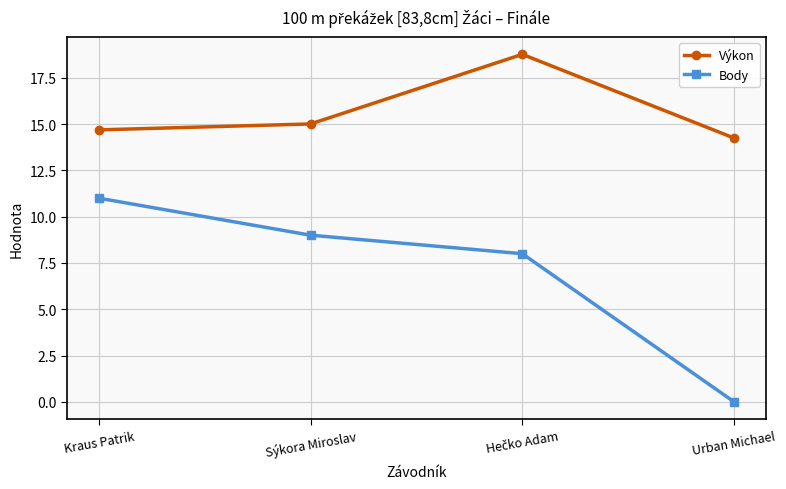

What is the total value across all series at Sýkora Miroslav?

24.0